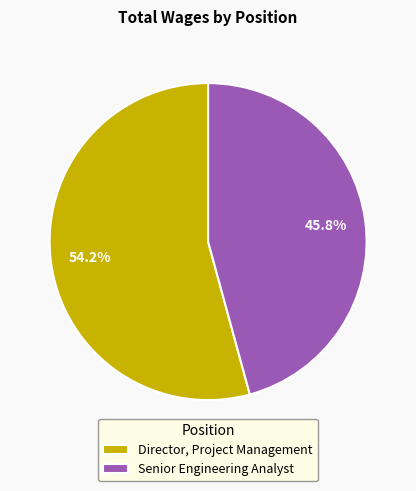

How many slices are in this pie chart?

2